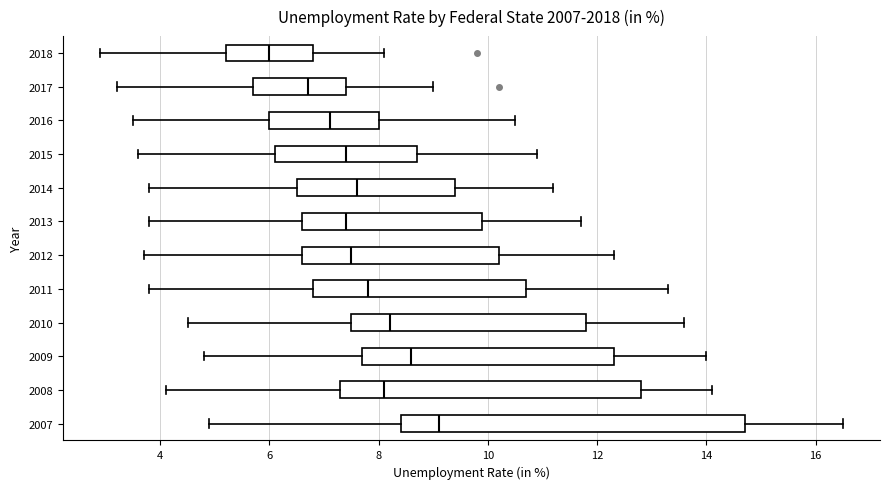

Which box has the furthest to the right median line?

2007